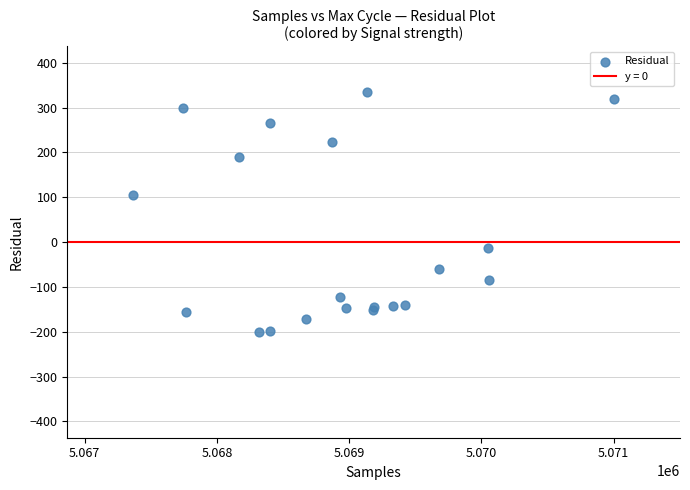

What Y value in the scatter plot is closest to 67?

104.0